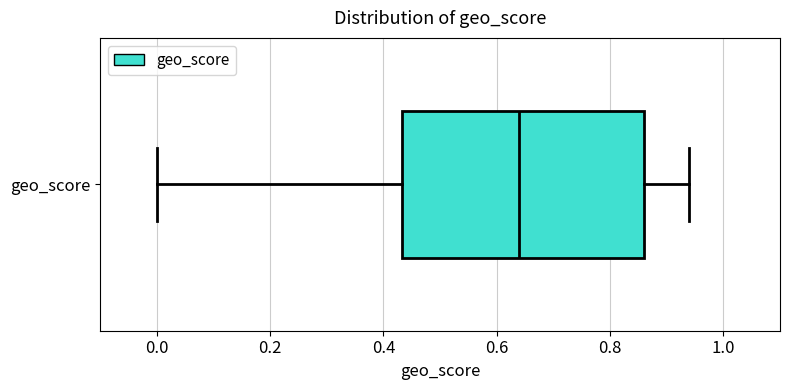

Read this box plot against the x-axis: the position of the median line, the range covered by the box, and the ends of both whiskers. The values are not printed on the chart, so give them approximately, as read against the axis.

median 0.64, box 0.44 to 0.86, whiskers 0.00 to 0.94